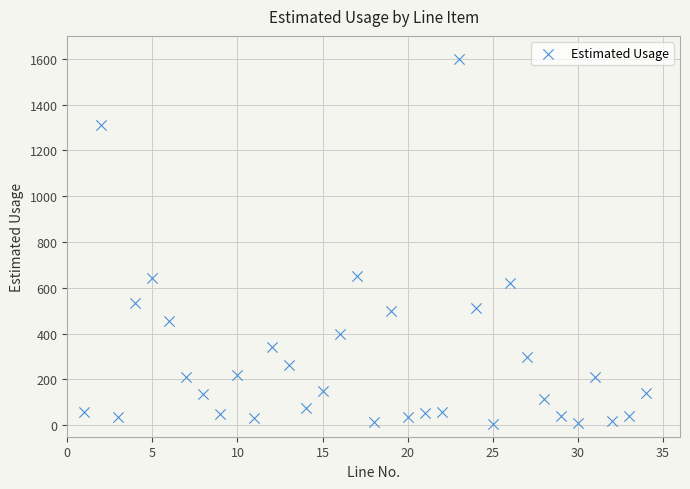

What is the range of X values (max minus min)?

33